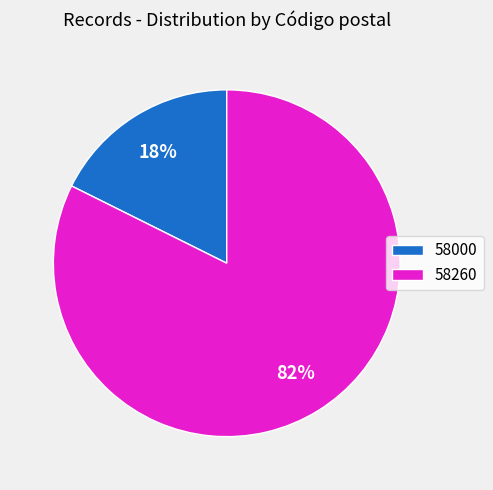

Does any single category account for the majority?

Yes